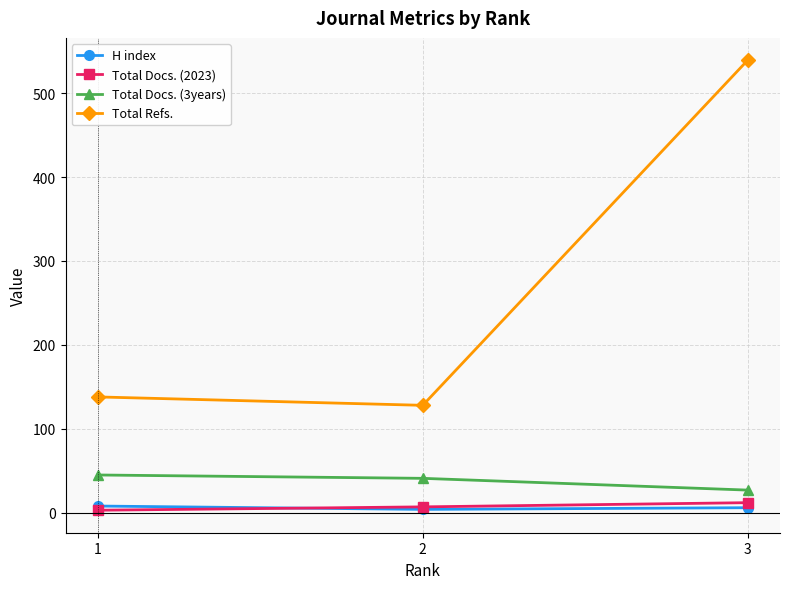

Where is Total Refs. nearest to the value 333?

1